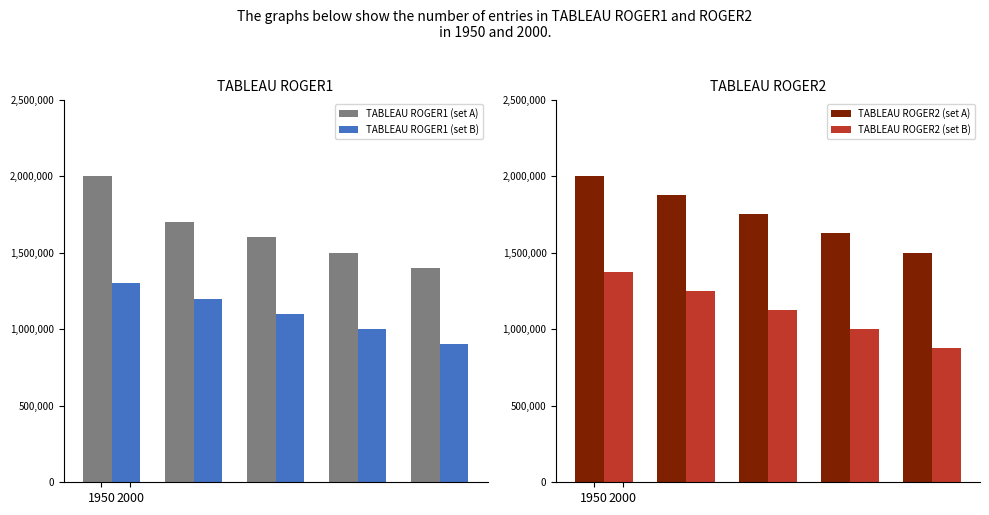

Reading right to left, what are all the values shown in this chart?

TABLEAU ROGER1 (set A): 14	15	16	17	20
TABLEAU ROGER1 (set B): 9	10	11	12	13
TABLEAU ROGER2 (set A): 12	13	14	15	16
TABLEAU ROGER2 (set B): 7	8	9	10	11